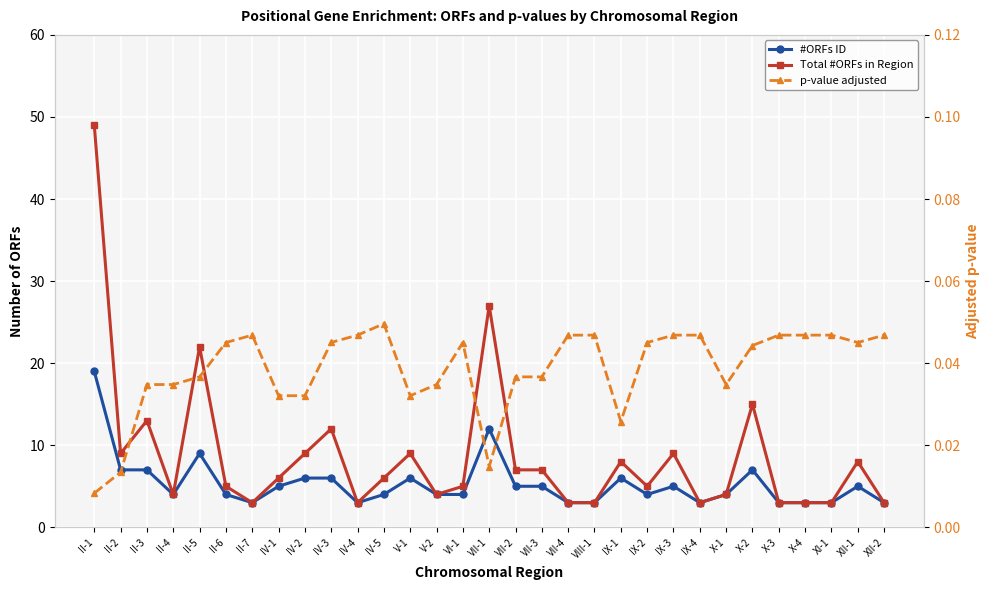

At which label does Total #ORFs in Region reach its peak?

II-1